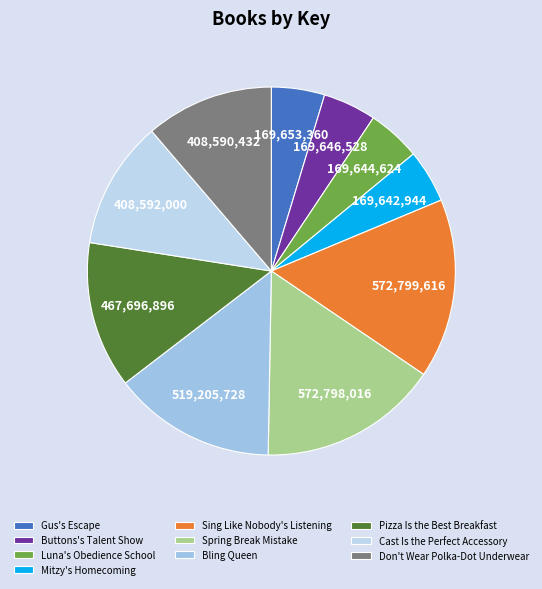

Which has a higher value, Mitzy's Homecoming or Sing Like Nobody's Listening?

Sing Like Nobody's Listening